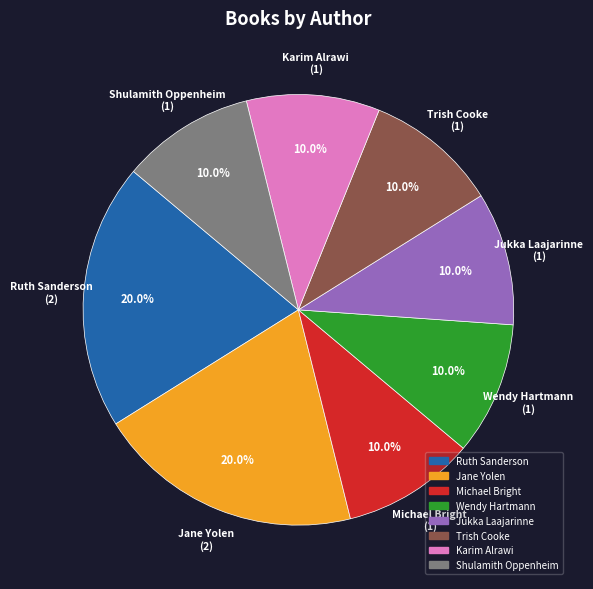

Is there a majority slice in this chart?

No